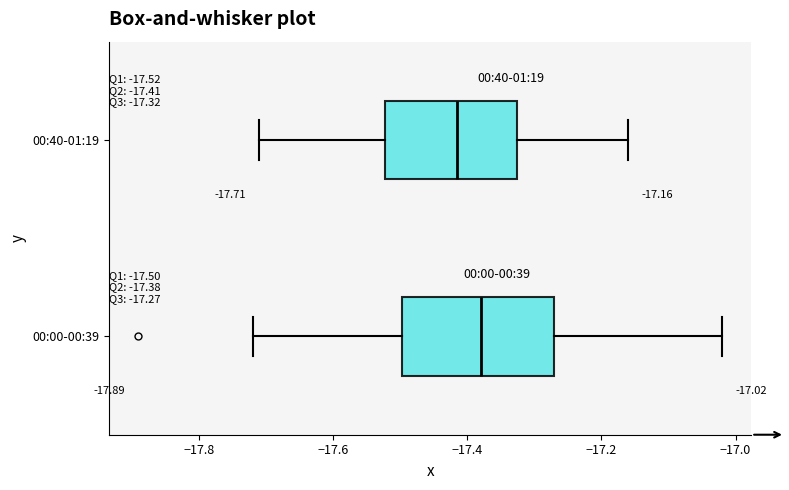

Which box has the furthest to the right median line?

00:00-00:39